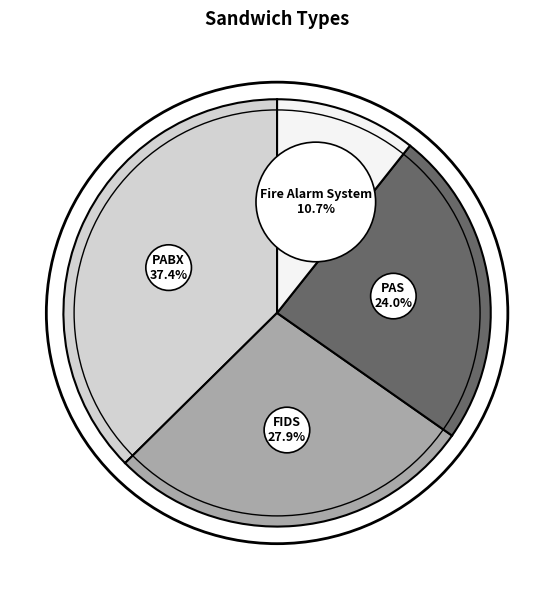

Is there any slice that represents more than half of the pie?

No